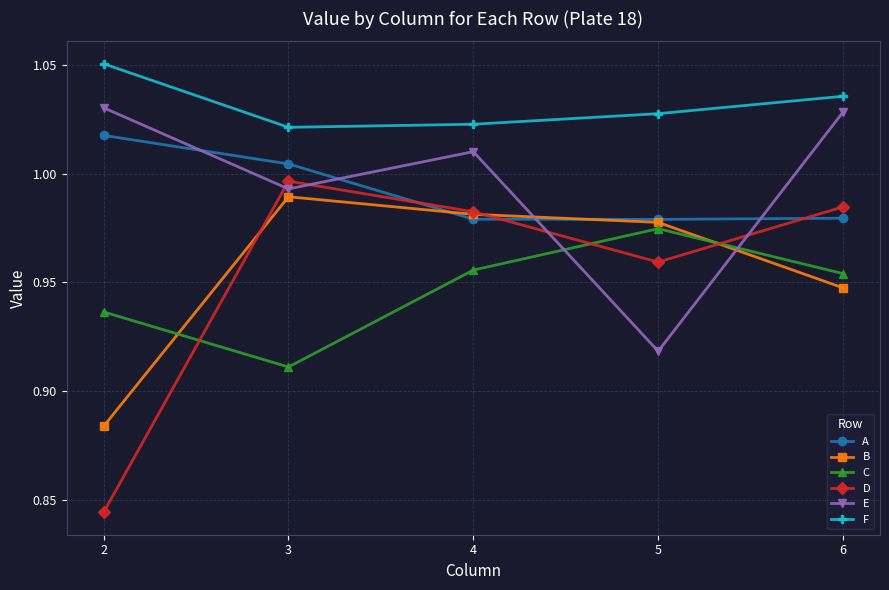

How many times do E and A cross each other?

4